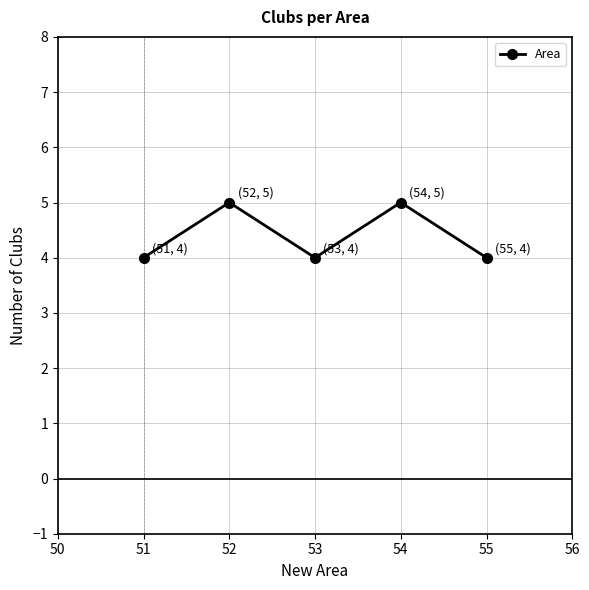

Does the chart have visible grid lines?

Yes